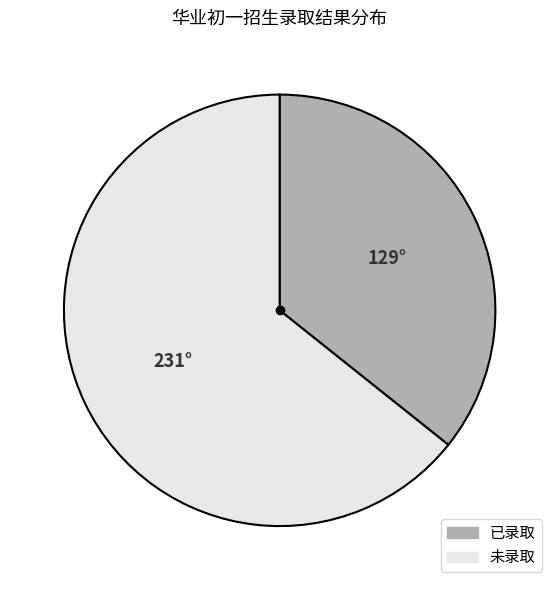

Between 未录取 and 已录取, which is larger?

未录取